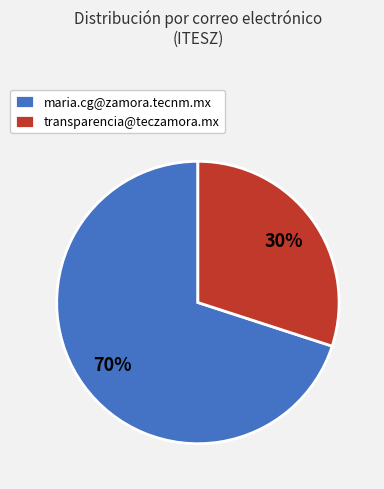

Is there a majority slice in this chart?

Yes